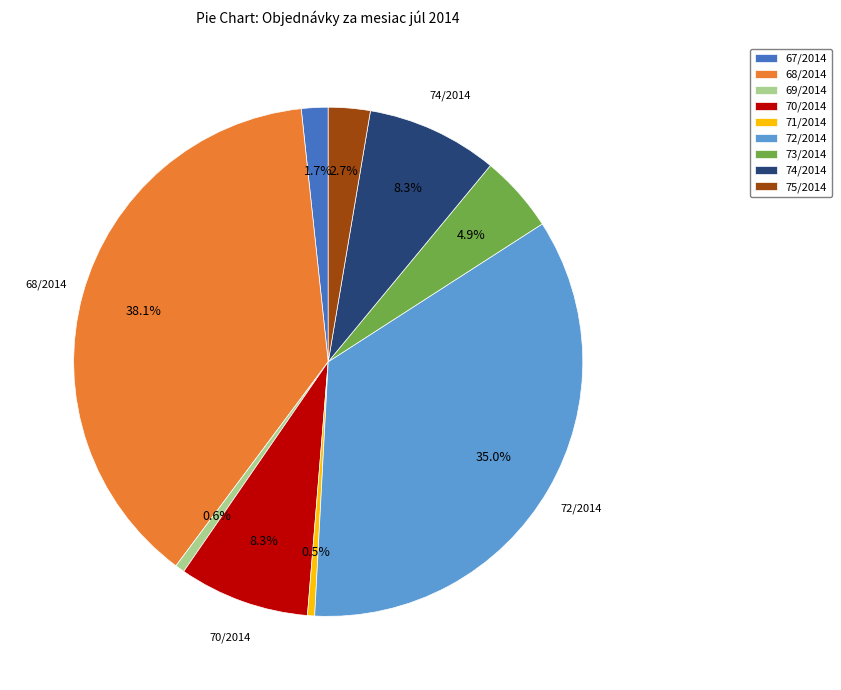

True or false: 68/2014 accounts for 49% of the total.

False